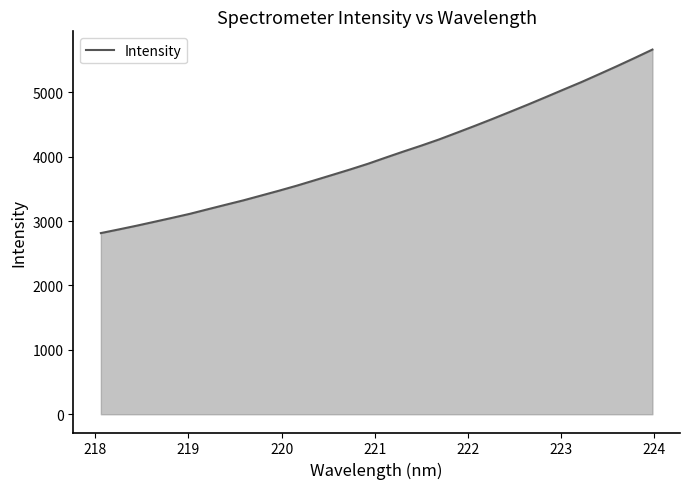

What is the difference between the maximum and minimum values?

2849.4